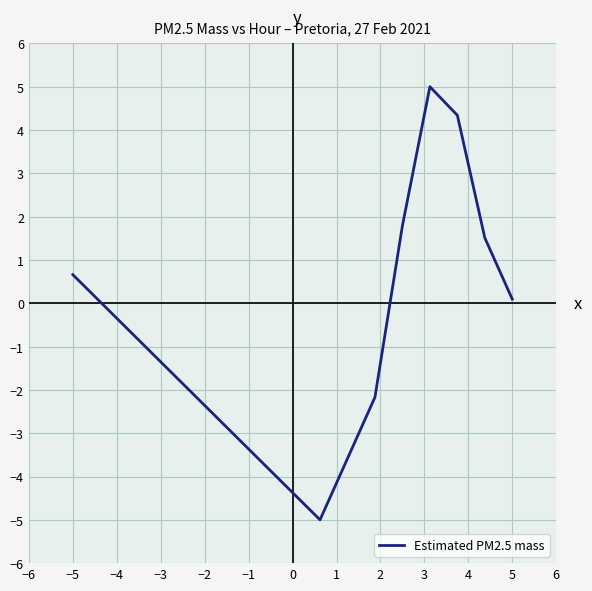

What is the difference between the maximum and minimum values?

10.0